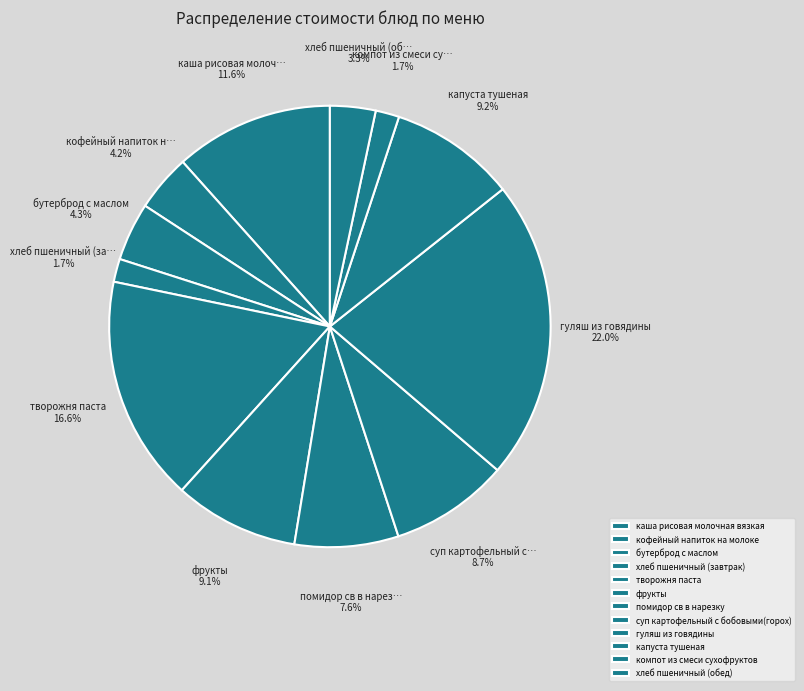

Is it true that хлеб пшеничный (завтрак) is 14% of the pie?

False